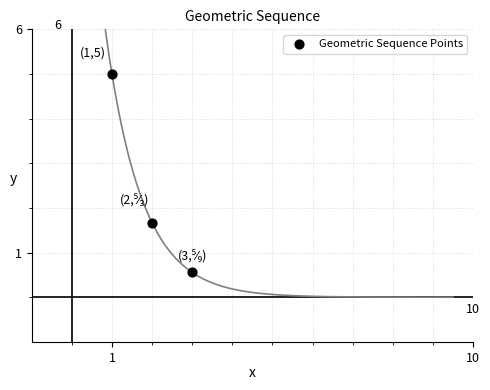

What is the range of Y values (max minus min)?

4.4